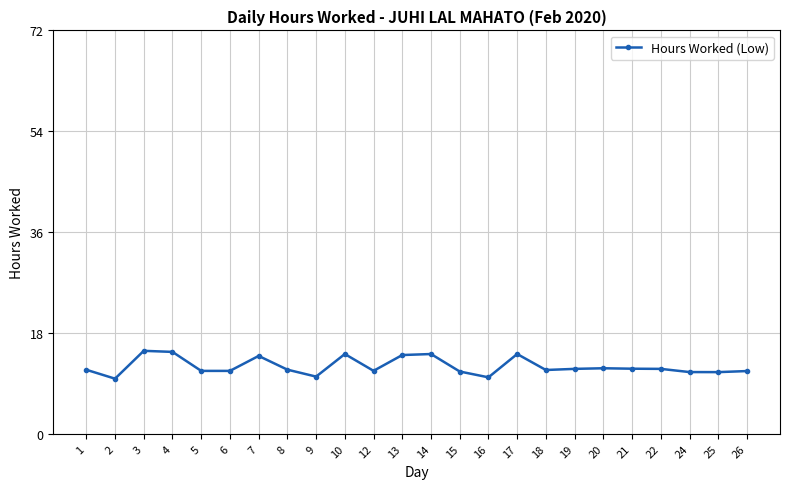

How many distinct data groups are displayed?

1